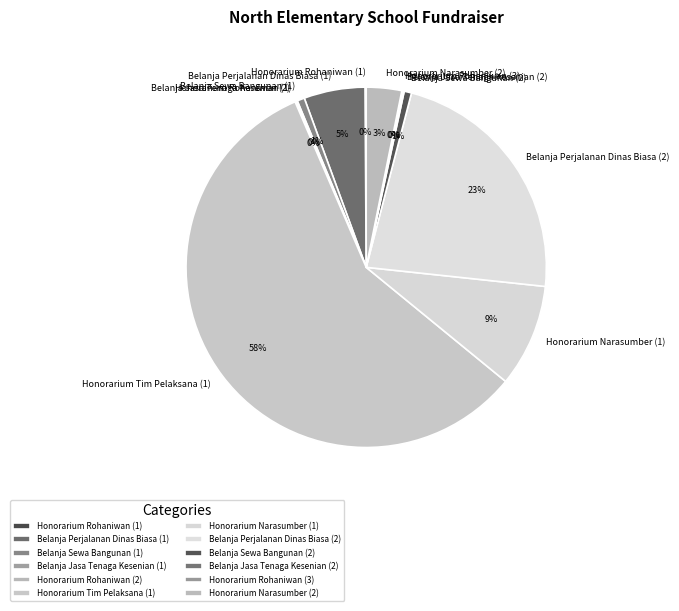

What is the majority slice?

Honorarium Tim Pelaksana (1)